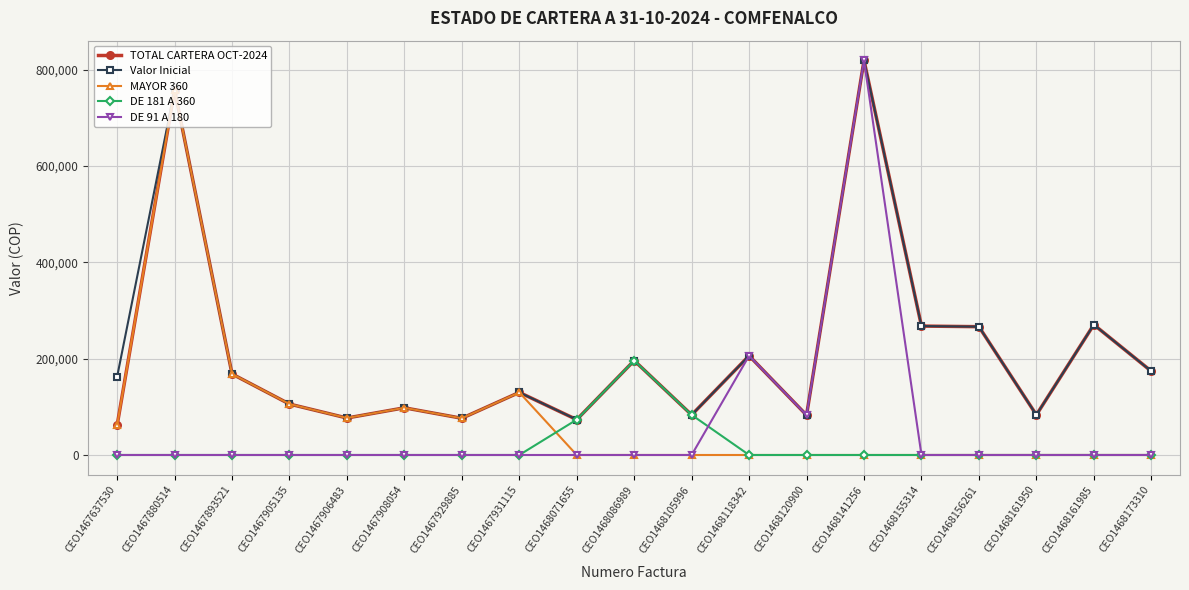

What is the total value across all series at CEO1468071655?

220200